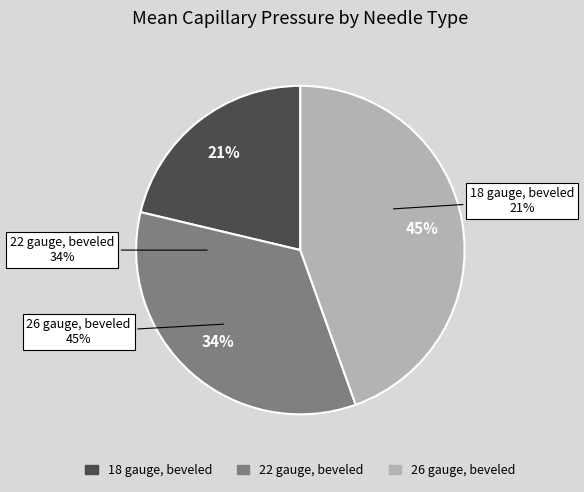

The 26 gauge, beveled slice represents 51% of the pie. True or false?

False